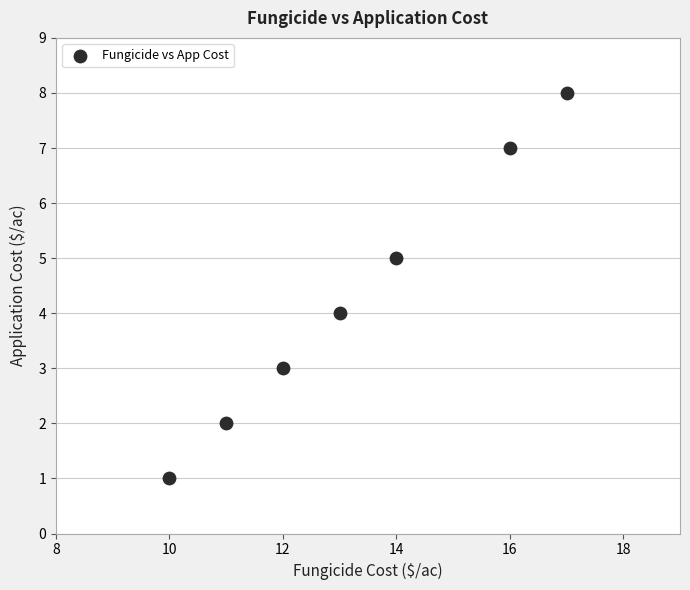

What is the average X value?

13